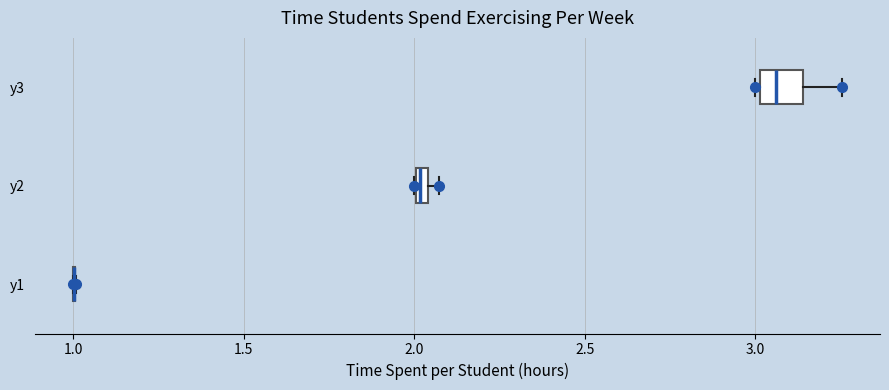

Comparing the boxes themselves (not the whiskers), which one is the widest?

y3